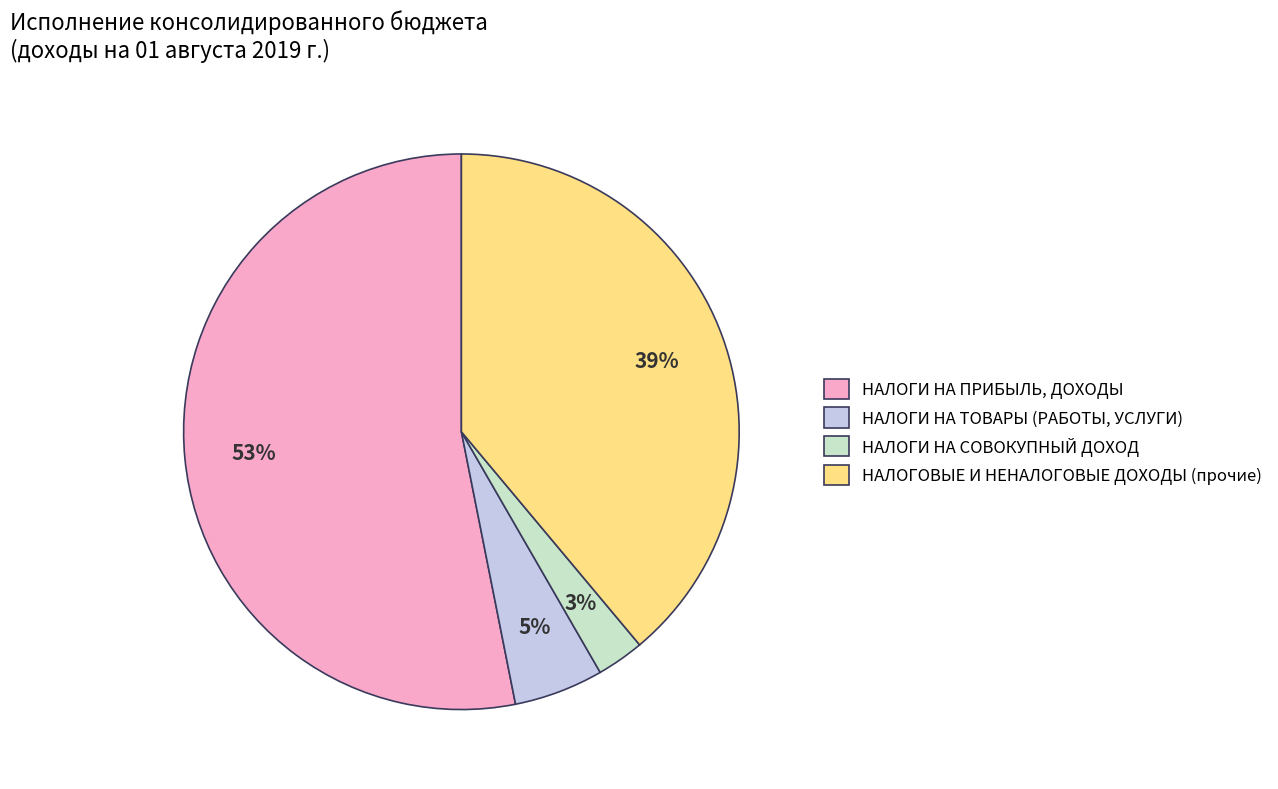

Count the number of slices in the pie.

4